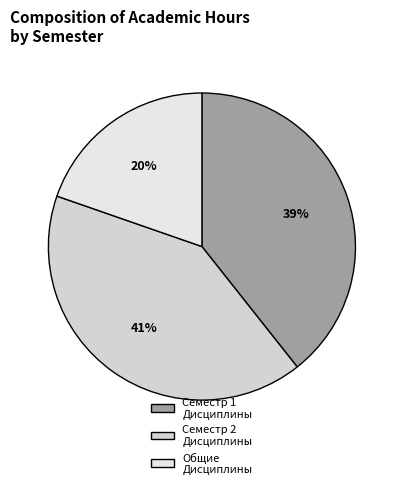

How many slices are in this pie chart?

3